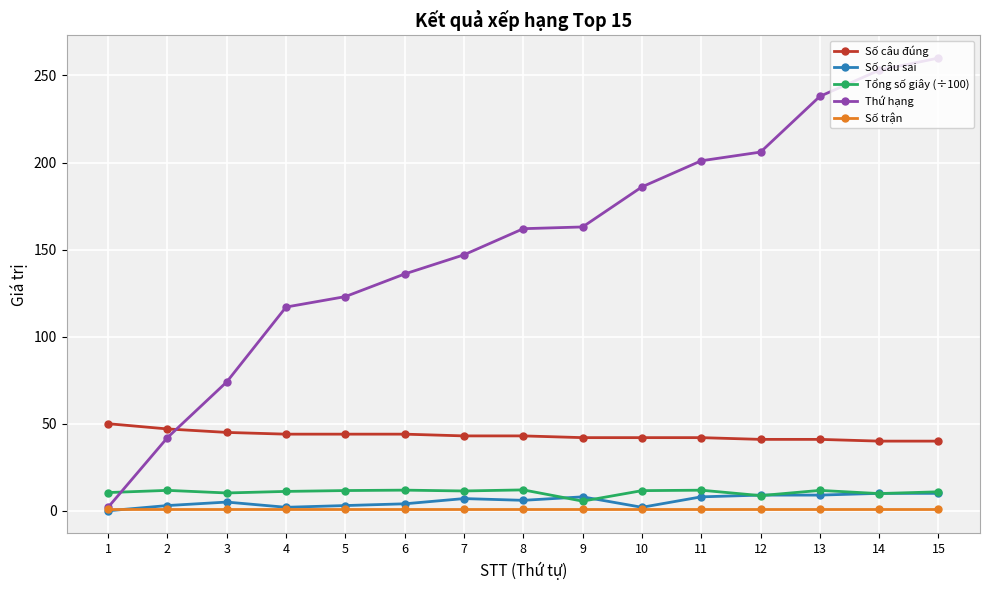

Count the Số câu sai values in the range 3 to 9.

10